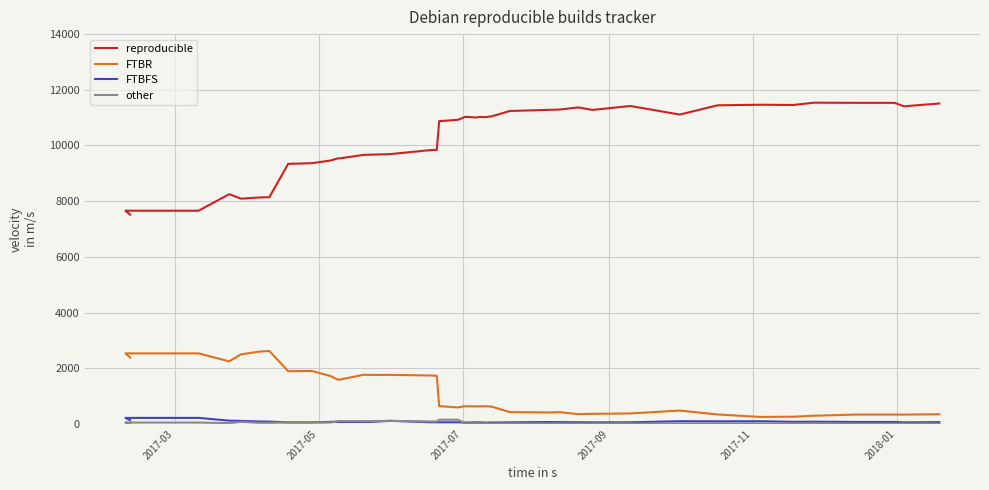

Is this an area chart (filled region under the line)?

No